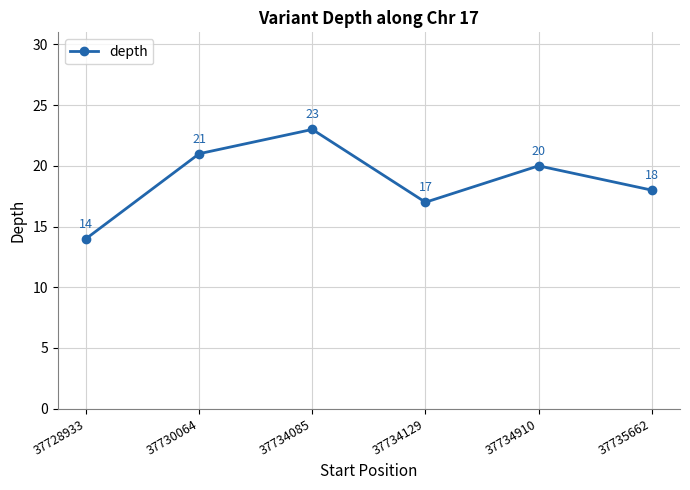

How many distinct data groups are displayed?

1